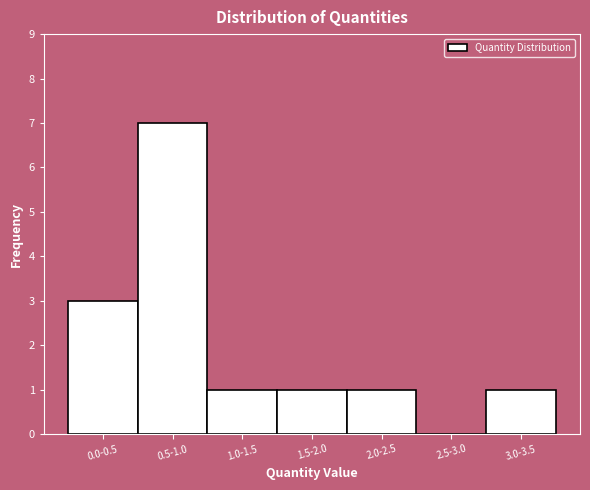

Reading right to left, list all the values displayed in this chart.

3.0-3.5=1	2.5-3.0=0	2.0-2.5=1	1.5-2.0=1	1.0-1.5=1	0.5-1.0=7	0.0-0.5=3